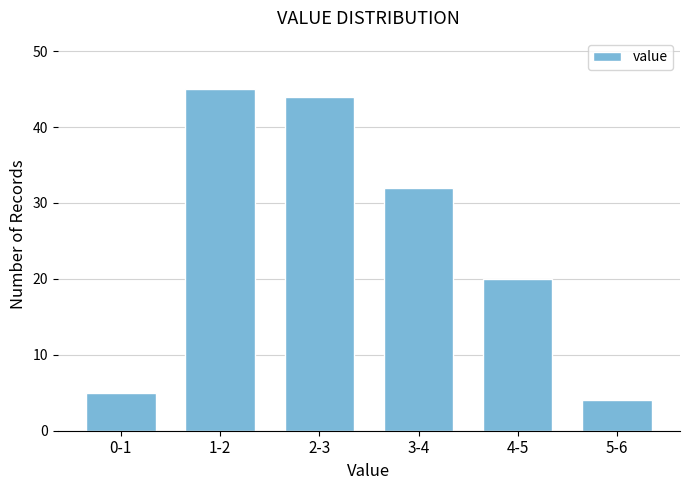

Reading left to right, list all the values displayed in this chart.

0-1=5	1-2=45	2-3=44	3-4=32	4-5=20	5-6=4